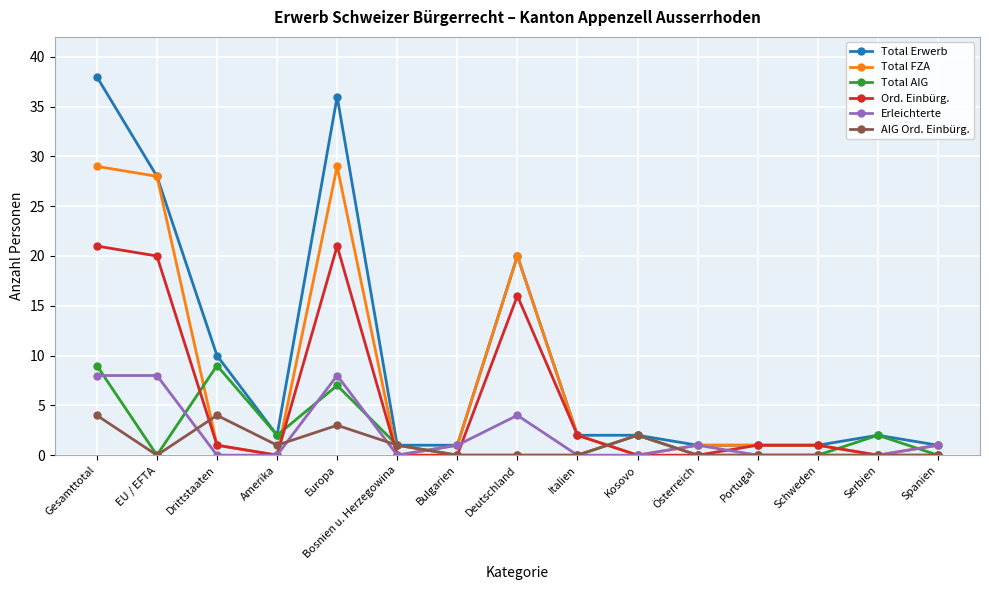

At which category does Ord. Einbürg. reach its first local peak?

Europa